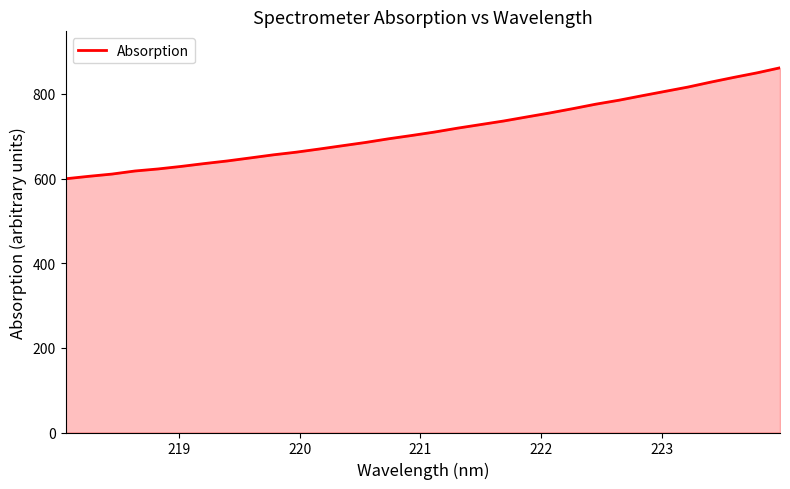

What is the difference between the maximum and minimum values?

262.2